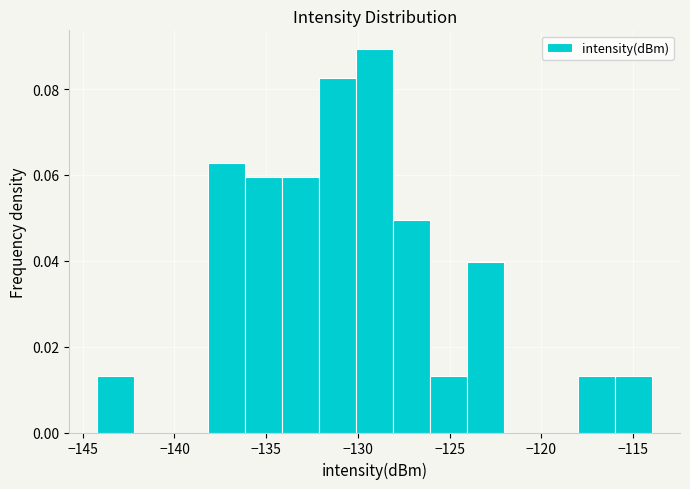

Reading left to right, list every bar in this chart as the range it spans on the x-axis followed by its height. Neither the bar edges nor the heights are printed on the chart, so give them approximately, as read against the axes.

-144 to -142: 0.014
-142 to -140: 0
-140 to -138: 0
-138 to -136: 0.062
-136 to -134: 0.060
-134 to -132: 0.060
-132 to -130: 0.082
-130 to -128: 0.090
-128 to -126: 0.050
-126 to -124: 0.014
-124 to -122: 0.040
-122 to -120: 0
-120 to -118: 0
-118 to -116: 0.014
-116 to -114: 0.014